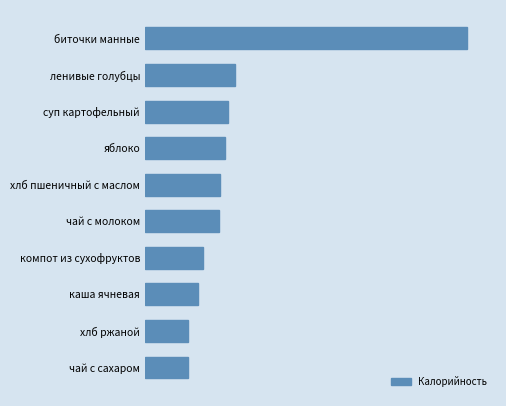

List the labels in order of value, smallest first.

чай с сахаром, хлб ржаной, каша ячневая, компот из сухофруктов, чай с молоком, хлб пшеничный с маслом, яблоко, суп картофельный, ленивые голубцы, биточки манные